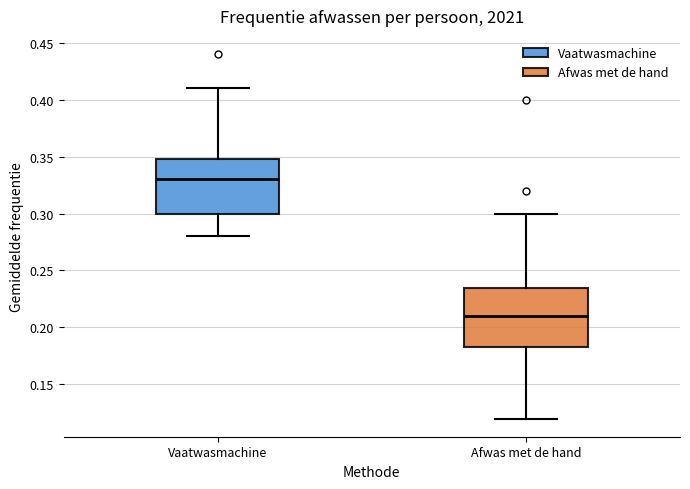

Where is the lower edge of the box for Afwas met de hand on the y-axis? The values are not printed on the chart, so give them approximately, as read against the axis.

0.185